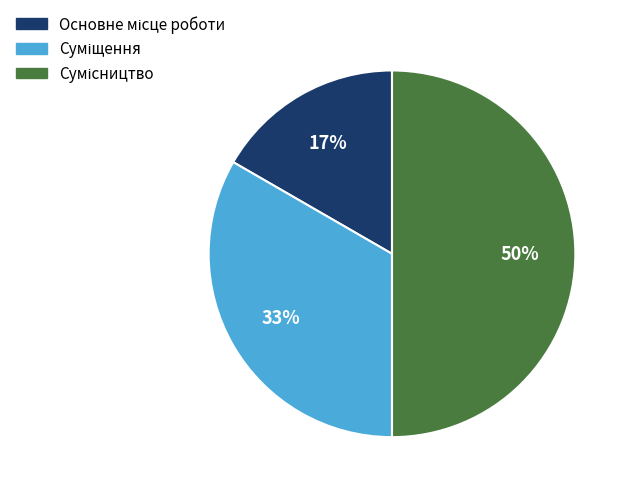

To the nearest percent, what is the difference between the largest and smallest slice percentages?

33%